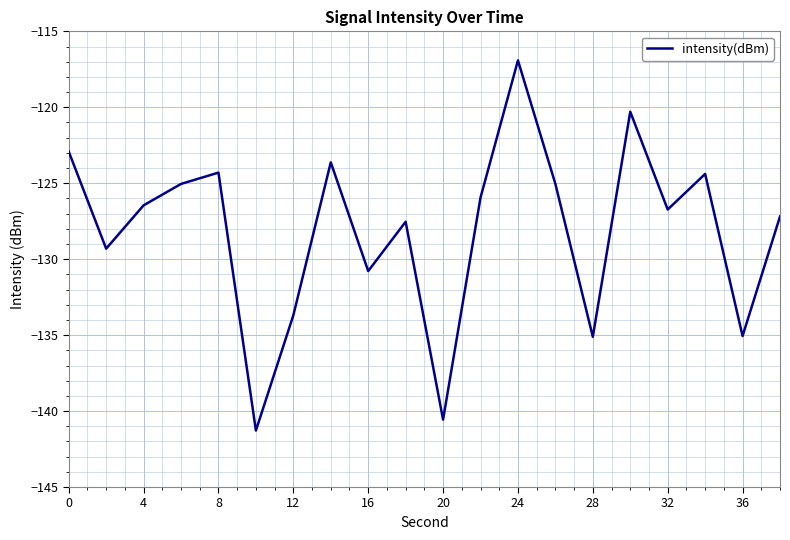

What is the greatest value displayed?

-116.9